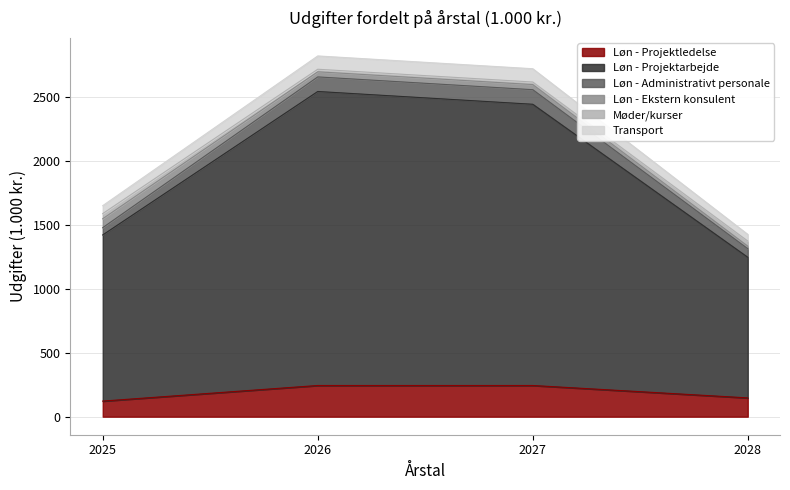

The Løn - Projektledelse series shows 244 at 2026. True or false?

True